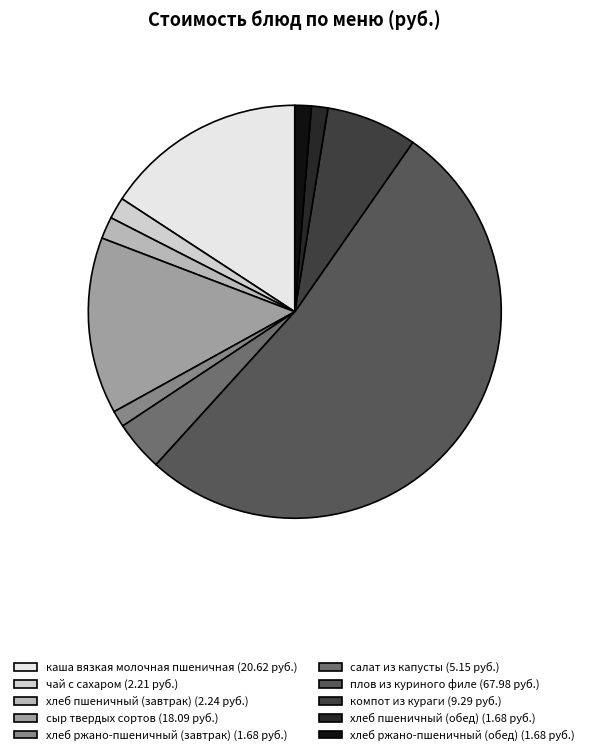

True or false: хлеб ржано-пшеничный (обед) accounts for 11% of the total.

False